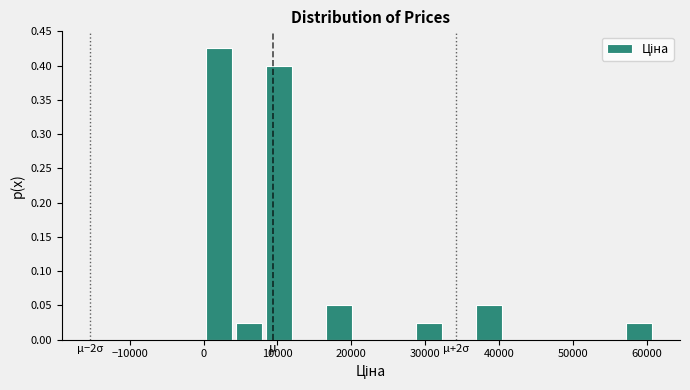

Over which range of the x-axis is the bar tallest?

0 to 4000